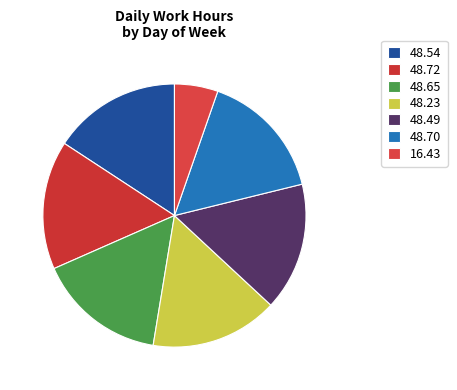

How many segments does this pie chart have?

7